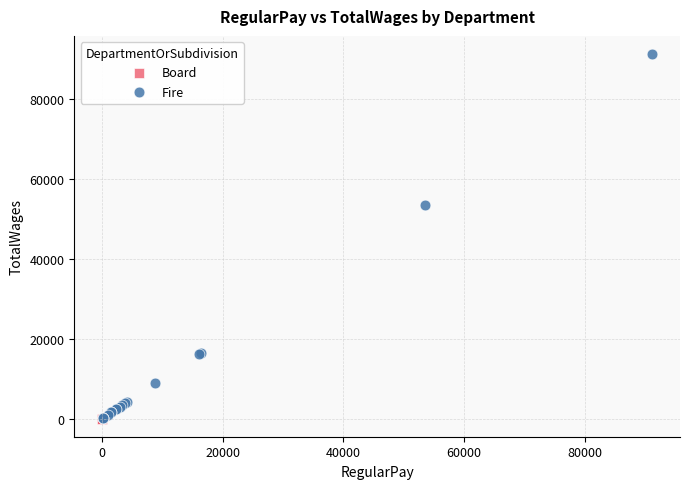

Which series contains the highest Y value?

Fire